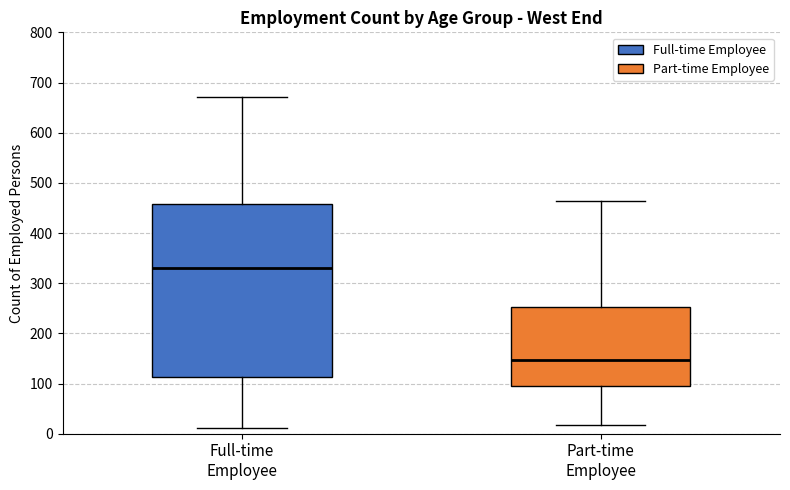

Reading left to right, transcribe this box plot: for each box, give where its median line is, the range the box spans, and where its two whiskers end, as read against the y-axis. The values are not printed on the chart, so give them approximately, as read against the axis.

Full-time Employee: median 330, box 110 to 460, whiskers 10 to 670
Part-time Employee: median 150, box 100 to 250, whiskers 20 to 460